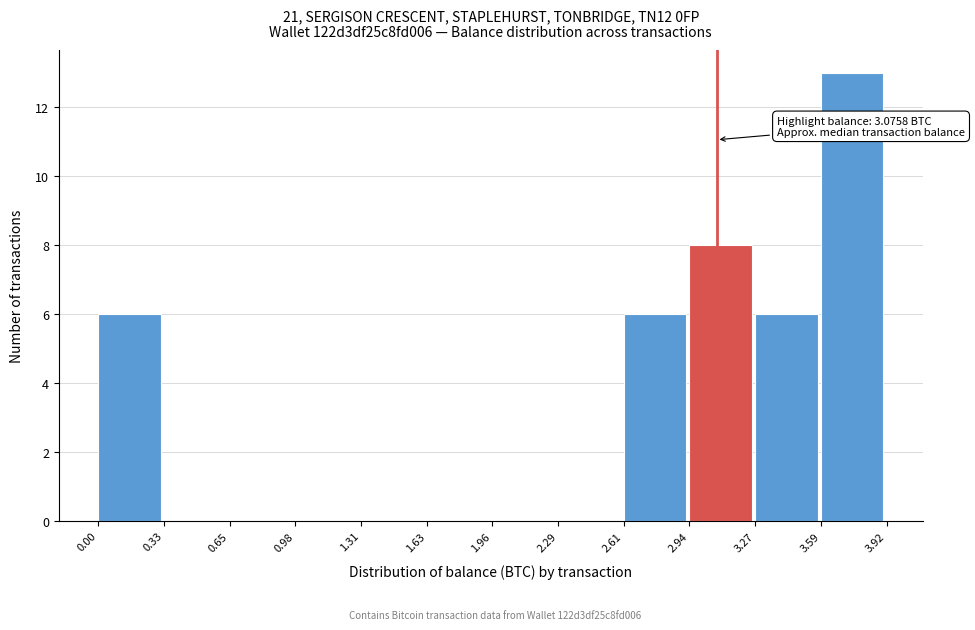

Over which range of the x-axis is the bar tallest?

3.59 to 3.92